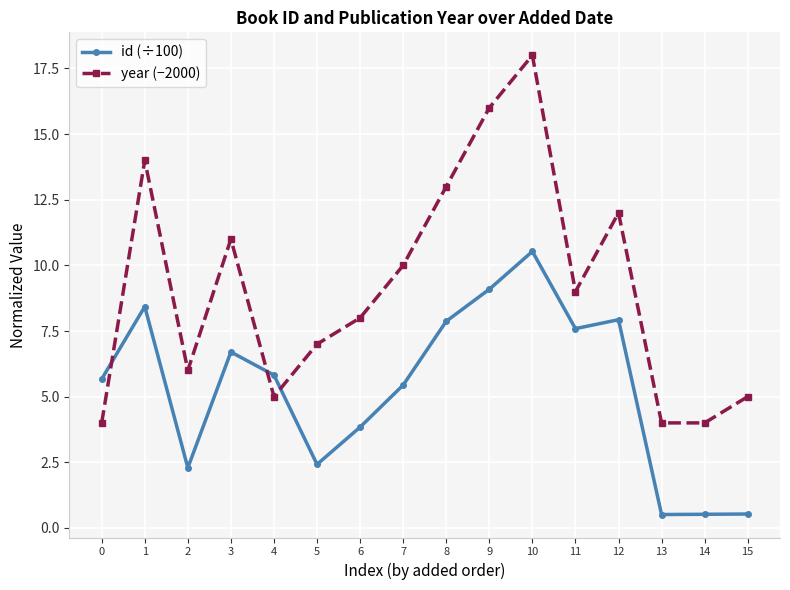

How many interior local valleys does the id (÷100) series have?

4